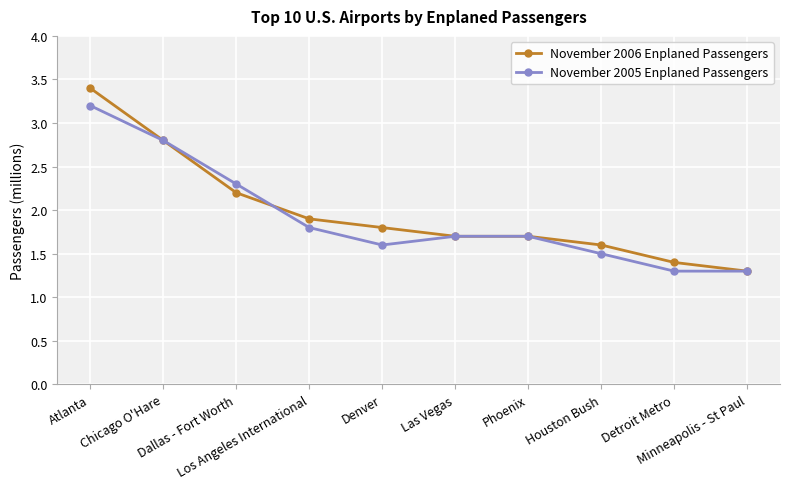

Which series has the largest total across all categories?

November 2006 Enplaned Passengers